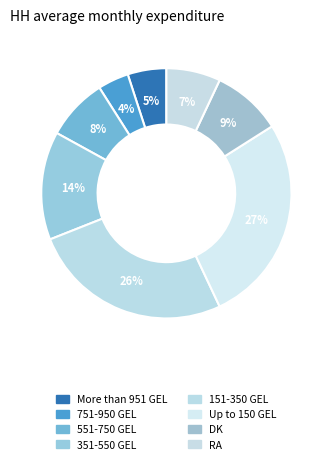

Do RA and 351-550 GEL together represent more than half of the pie?

No